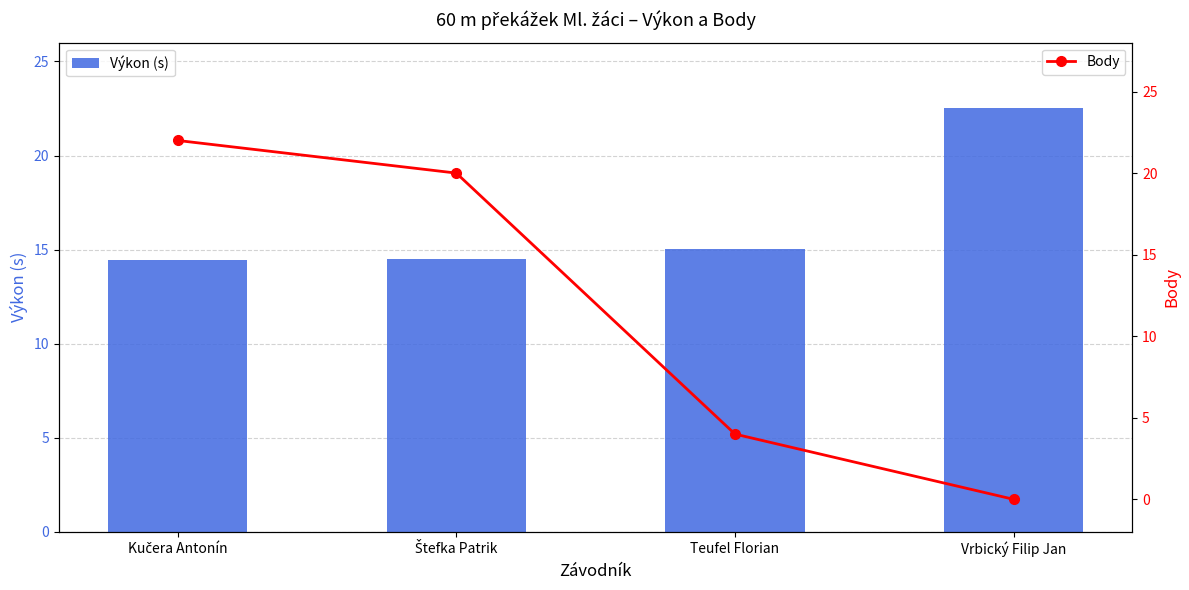

The value of Výkon (s) at Štefka Patrik is 4.3. True or false?

False